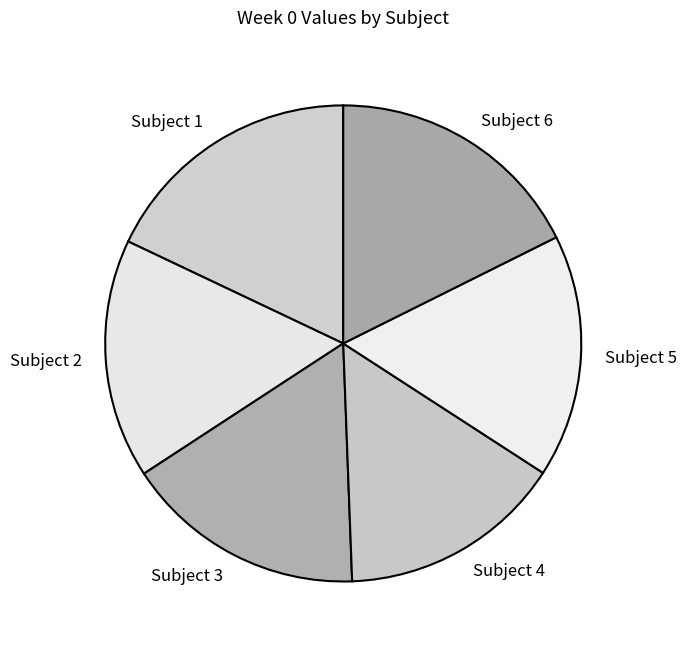

How many slices are in this pie chart?

6